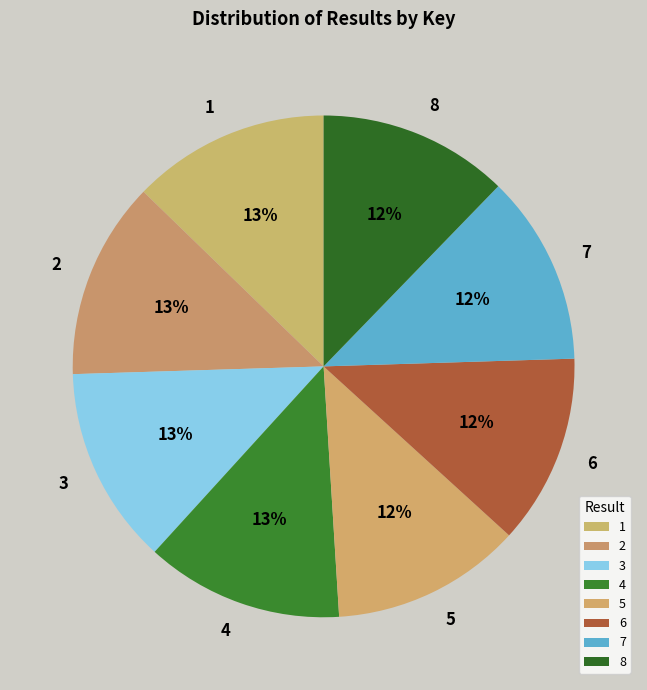

To the nearest percent, what is the average slice percentage?

12%